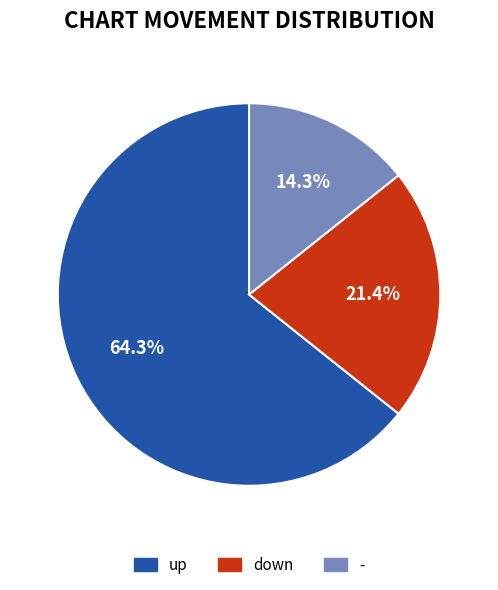

True or false: up accounts for 64% of the total.

True